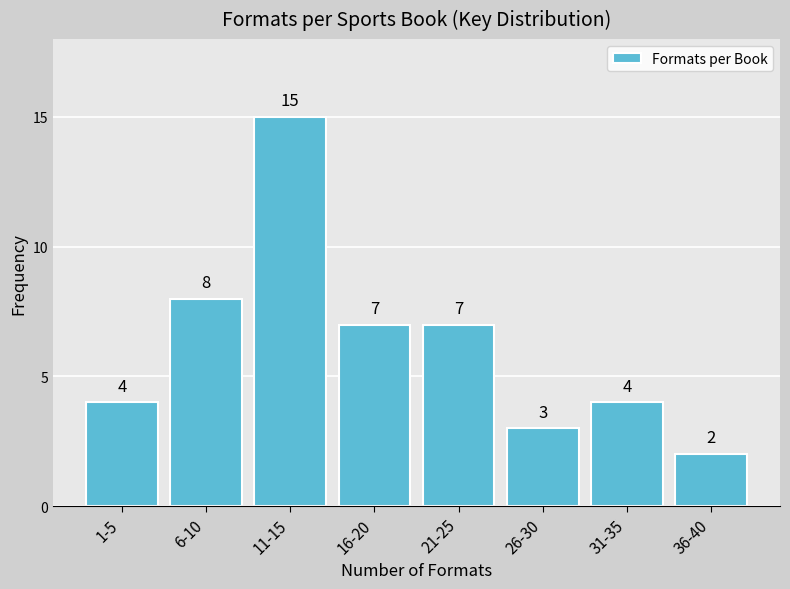

Reading left to right, extract all data points from this chart.

4	8	15	7	7	3	4	2